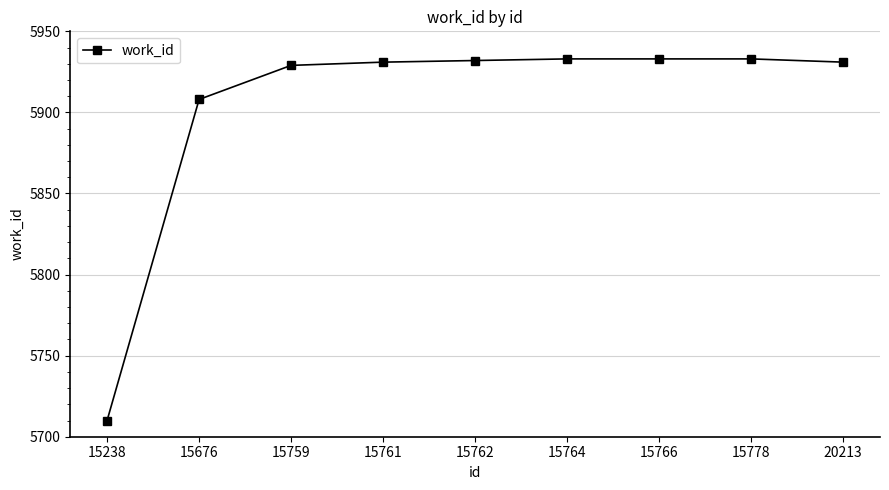

Approximately how many times larger is the value at 15764 compared to 15676?

1.0